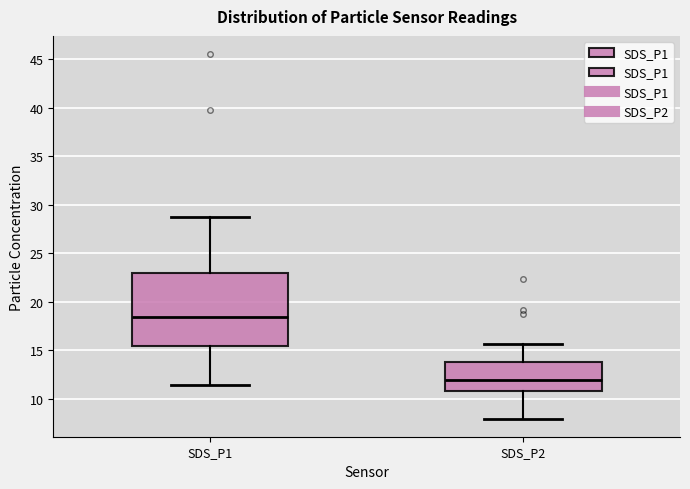

Reading left to right, read every box against the y-axis: the position of its median line, the range the box covers, and the ends of its whiskers. The values are not printed on the chart, so give them approximately, as read against the axis.

SDS_P1: median 18.5, box 15.5 to 23.0, whiskers 11.5 to 29.0
SDS_P2: median 12.0, box 11.0 to 14.0, whiskers 8.0 to 15.5